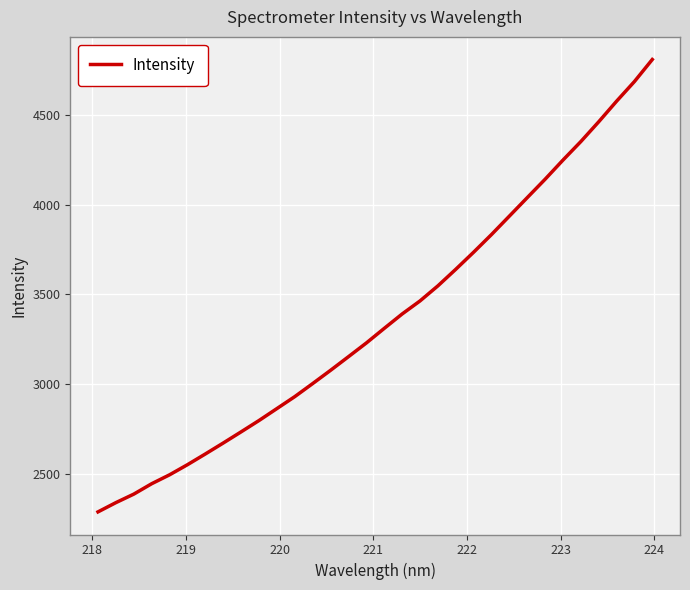

Is this an area chart (filled region under the line)?

No